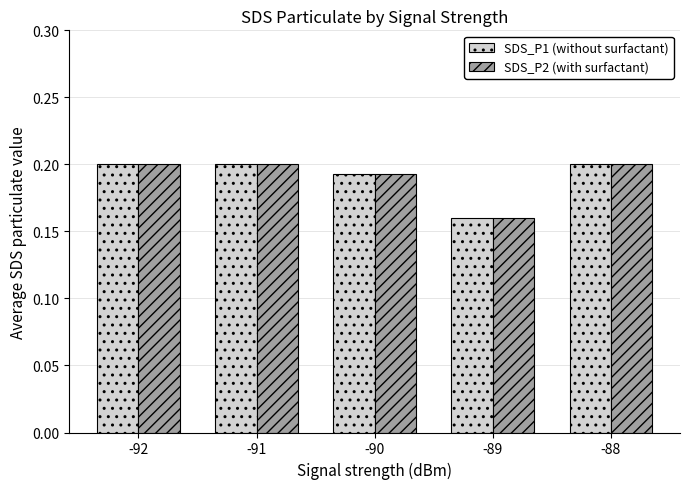

Which category has the lowest value in the SDS_P2 (with surfactant) series?

-89